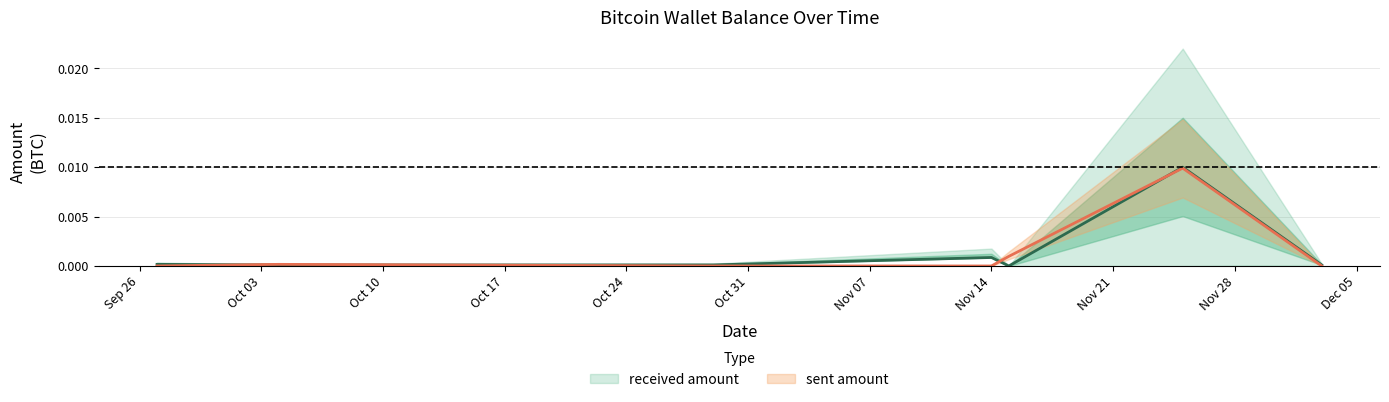

List the series in order of their peak value, highest first.

received amount, sent amount